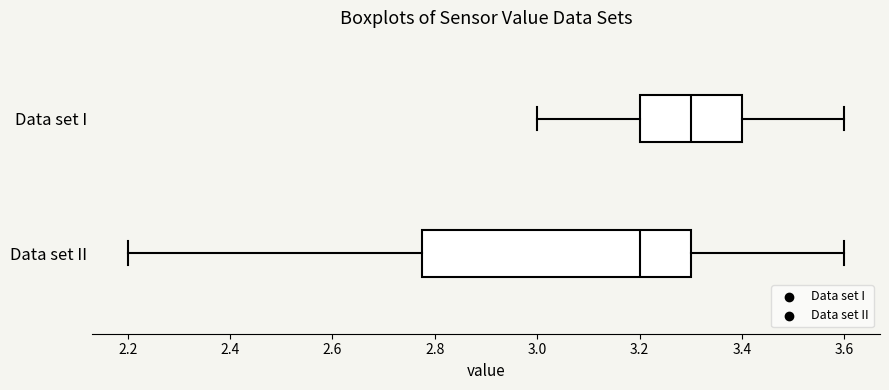

Which box has the furthest to the left median line?

Data set II